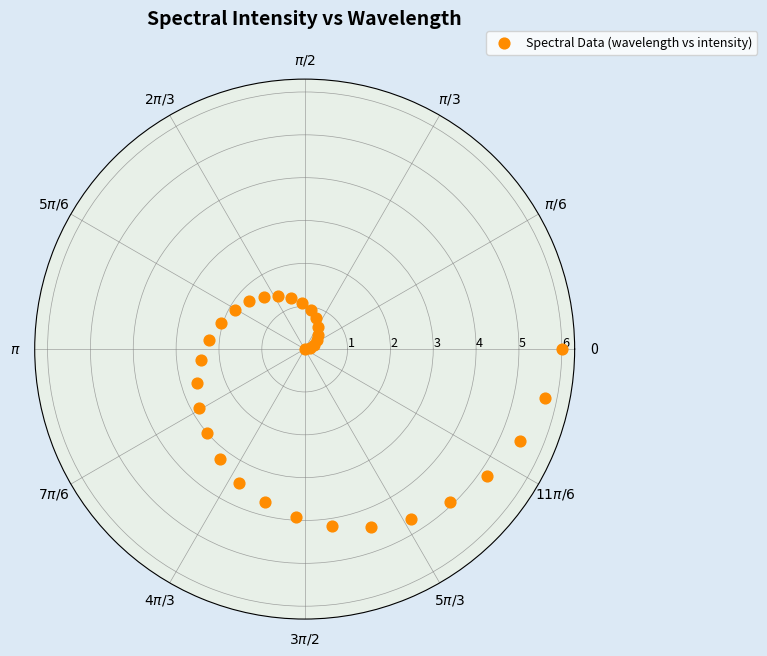

What is the range of X values (max minus min)?

6.3